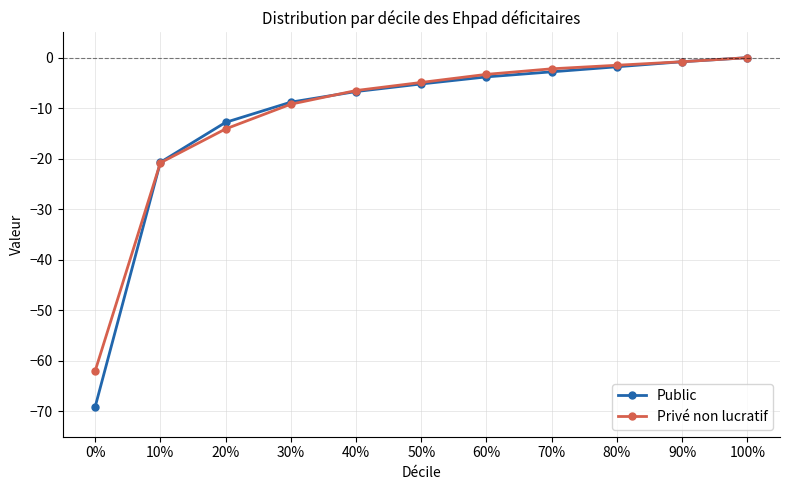

How many data points in Privé non lucratif are above -4?

5